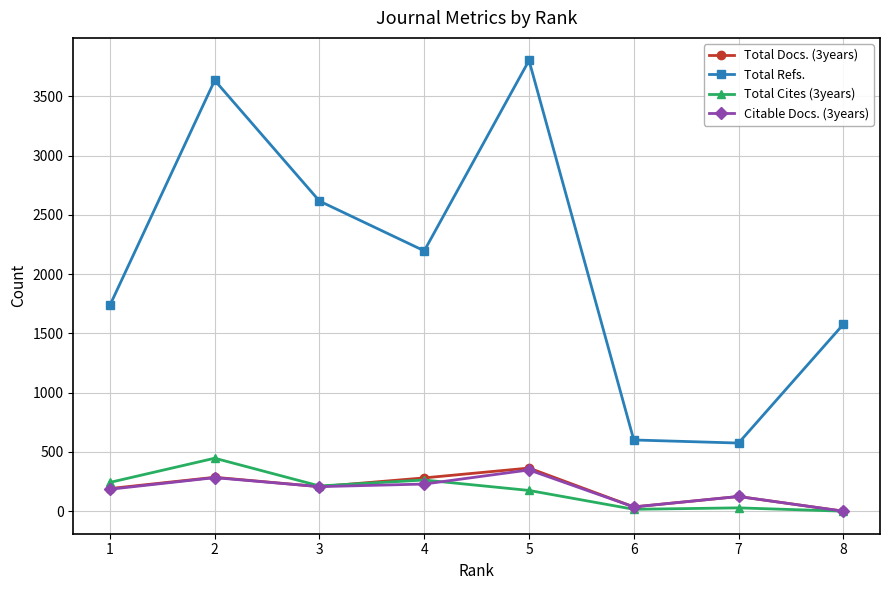

Where is the first local minimum for Total Refs.?

4